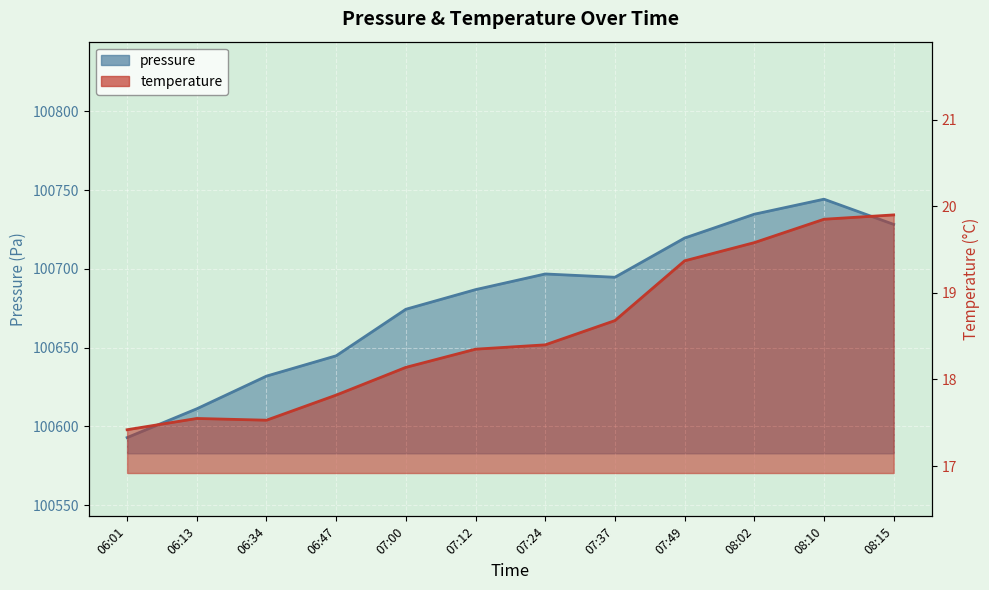

The temperature series shows 18.1 at 07:00. True or false?

True